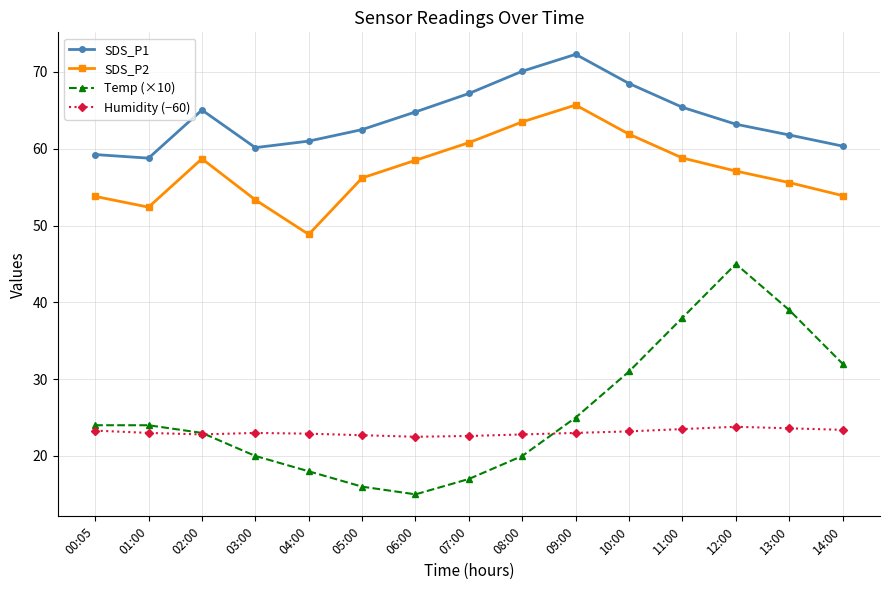

What is the difference between the SDS_P2 values at 12:00 and 05:00?

0.9